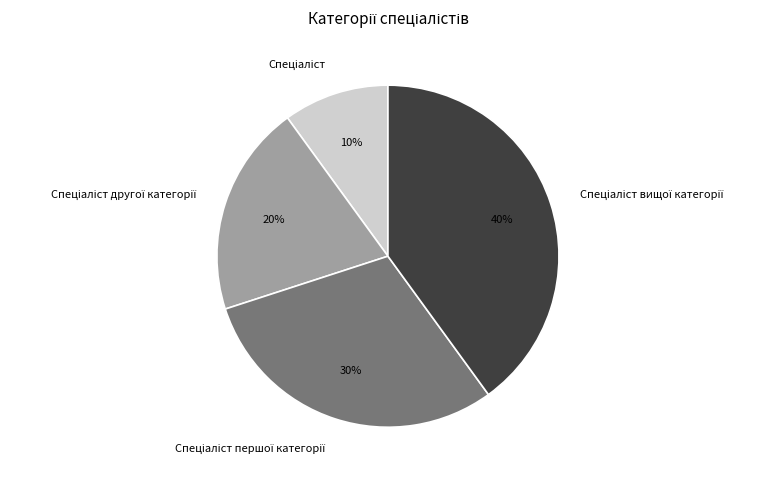

To the nearest percent, what is the average slice percentage?

25%